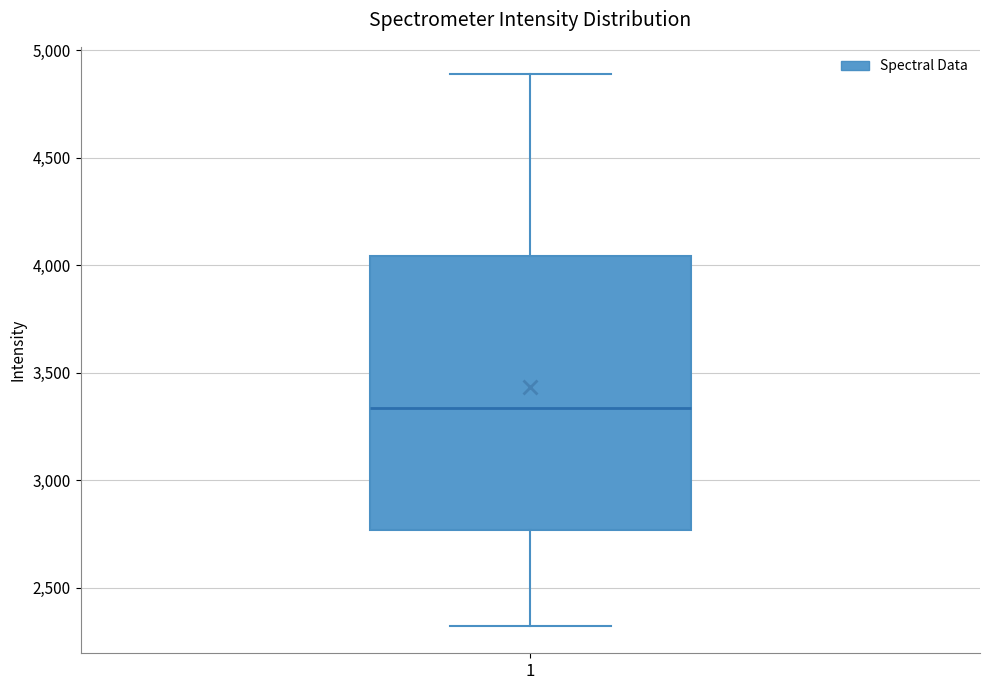

Read this box plot against the y-axis: the position of the median line, the range covered by the box, and the ends of both whiskers. The values are not printed on the chart, so give them approximately, as read against the axis.

median 3350, box 2750 to 4050, whiskers 2300 to 4900